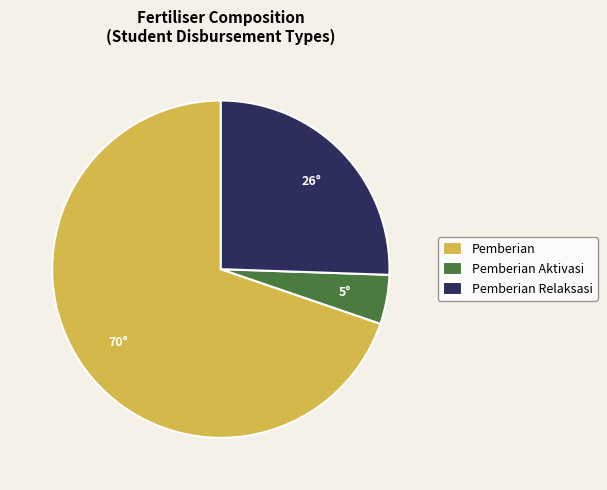

Count the number of slices in the pie.

3